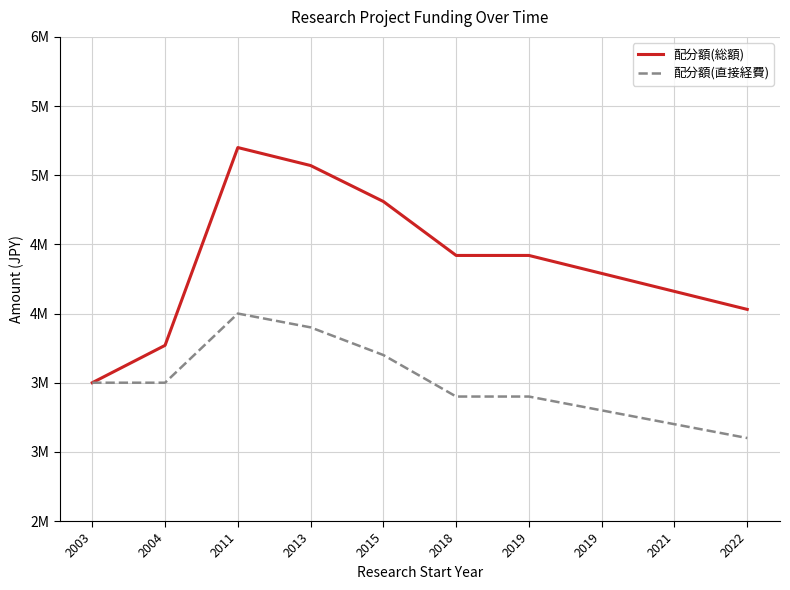

What are all the series names shown in the legend?

配分額(総額), 配分額(直接経費)